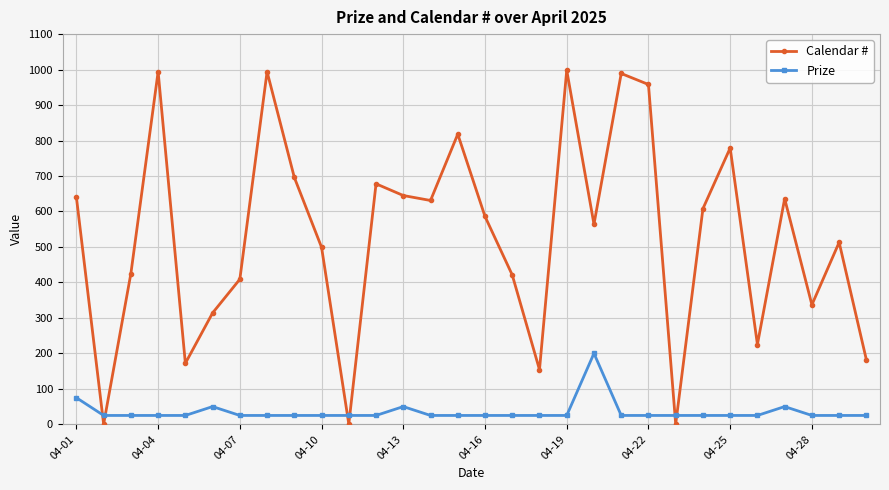

How many series are shown in this chart?

2